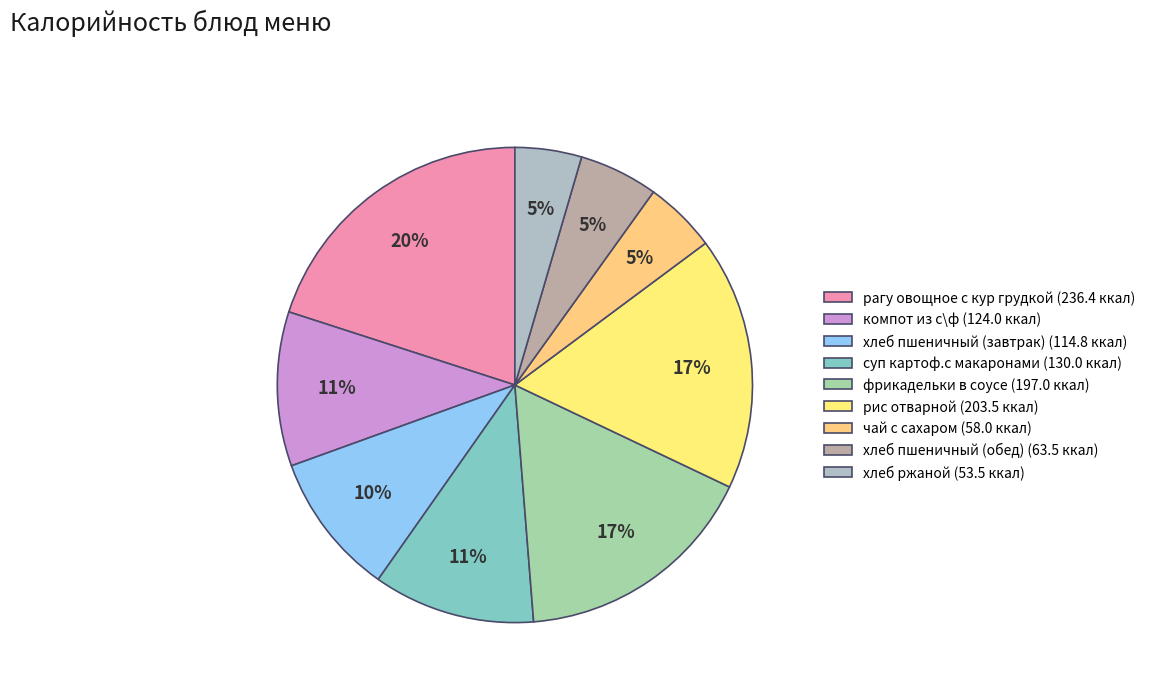

How much of the chart is everything except хлеб ржаной?

95.5%